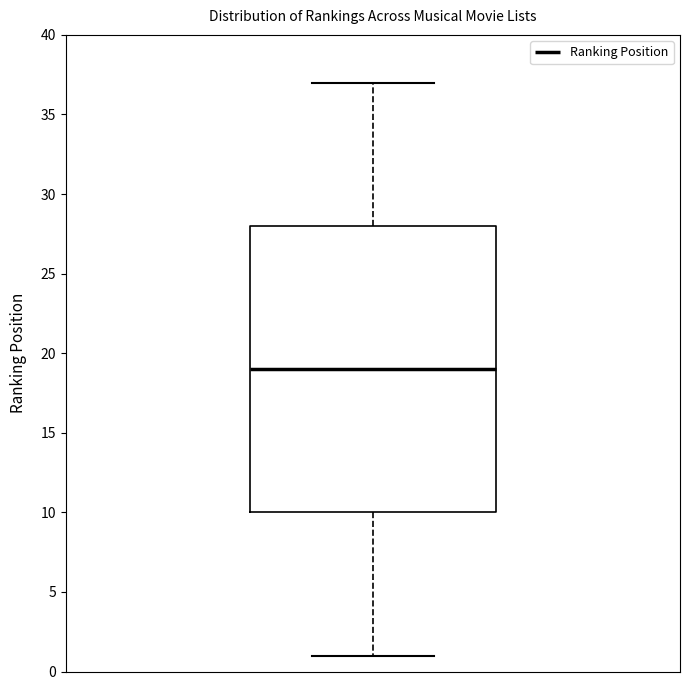

Transcribe this box plot: give where the median line is, the range the box spans, and where the two whiskers end, as read against the y-axis. The values are not printed on the chart, so give them approximately, as read against the axis.

median 19, box 10 to 28, whiskers 1 to 37